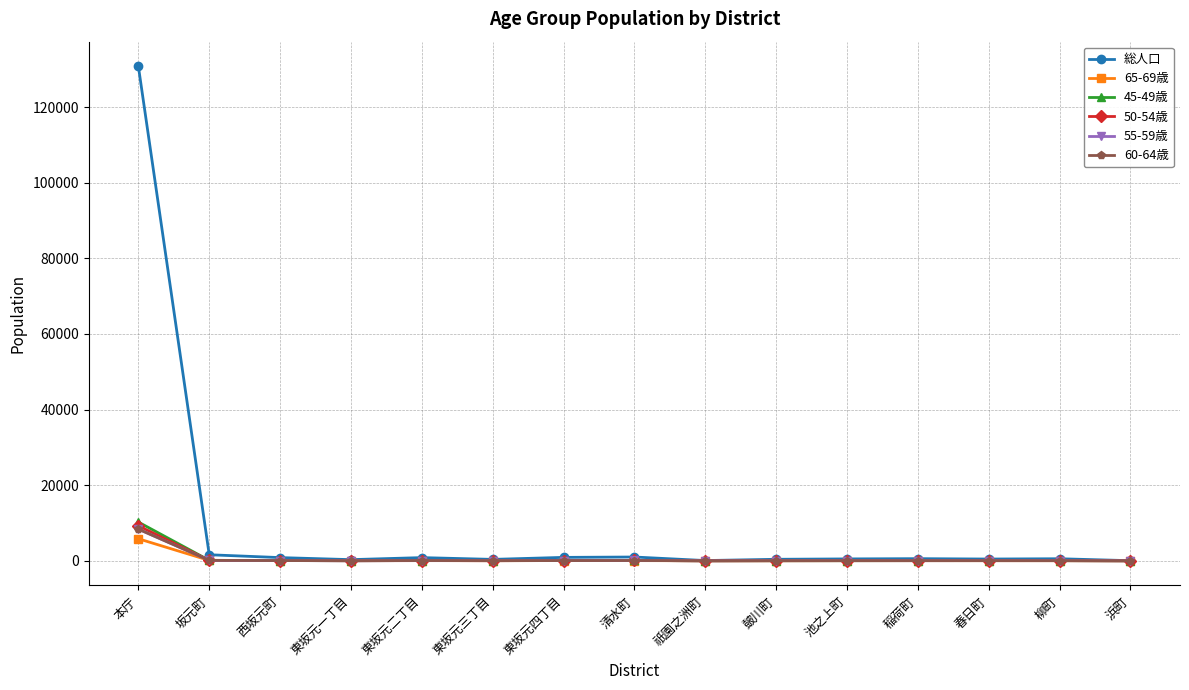

In 65-69歳, how many points are lower than both neighbors (excluding endpoints)?

3